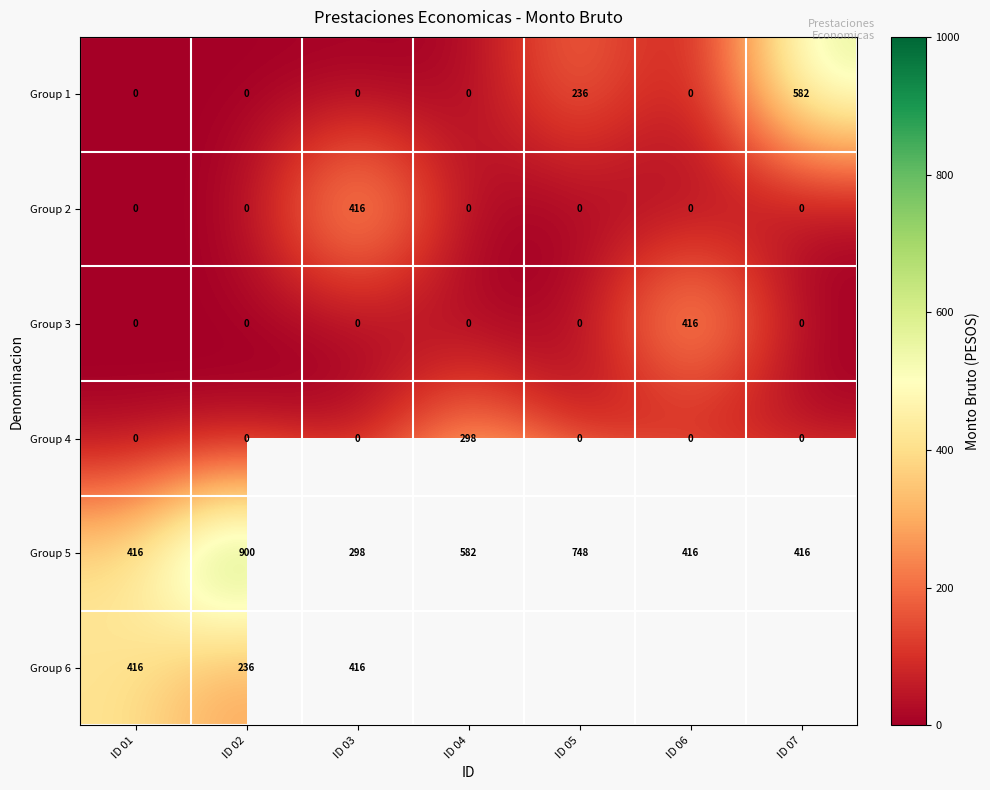

How many data points in Group 1 are above 0?

2